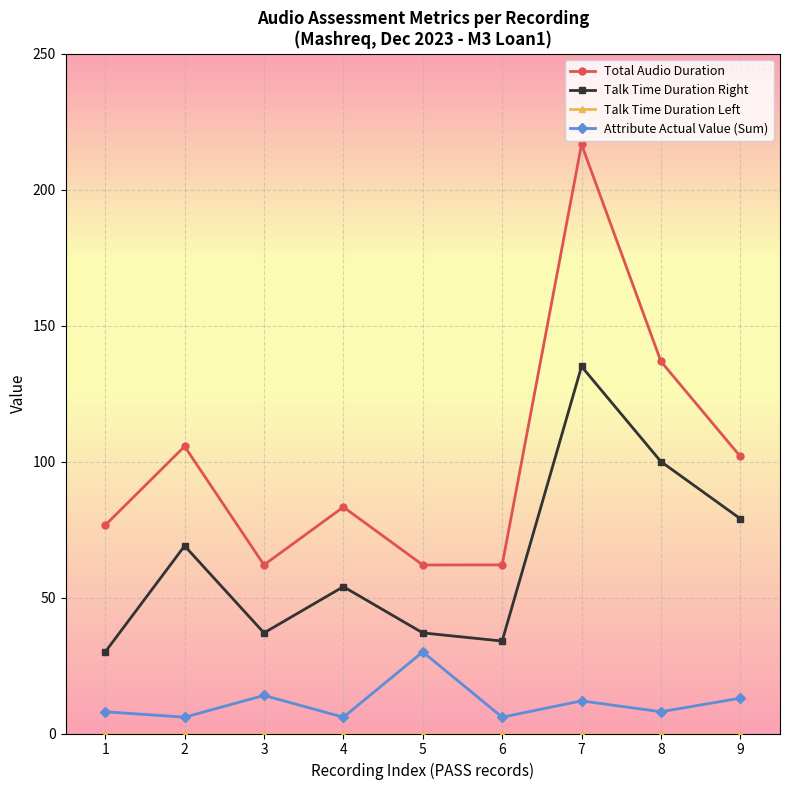

Is the value of Total Audio Duration at 3 greater than the value of Talk Time Duration Right at 7?

No